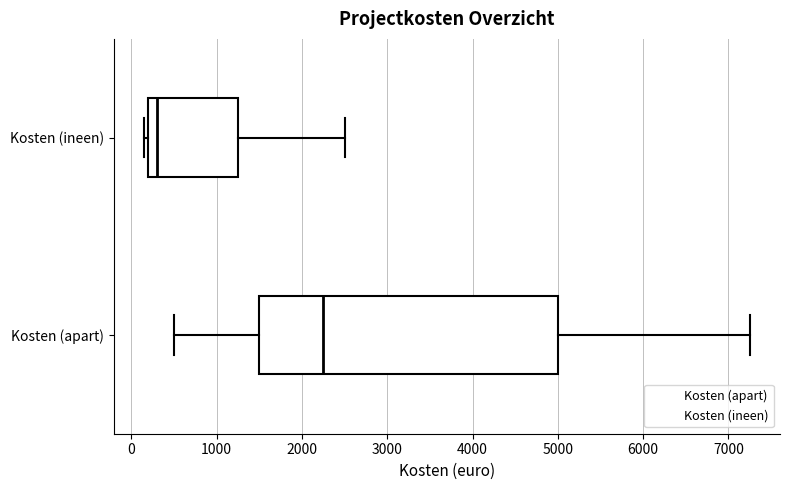

Comparing the boxes themselves (not the whiskers), which one is the widest?

Kosten (apart)